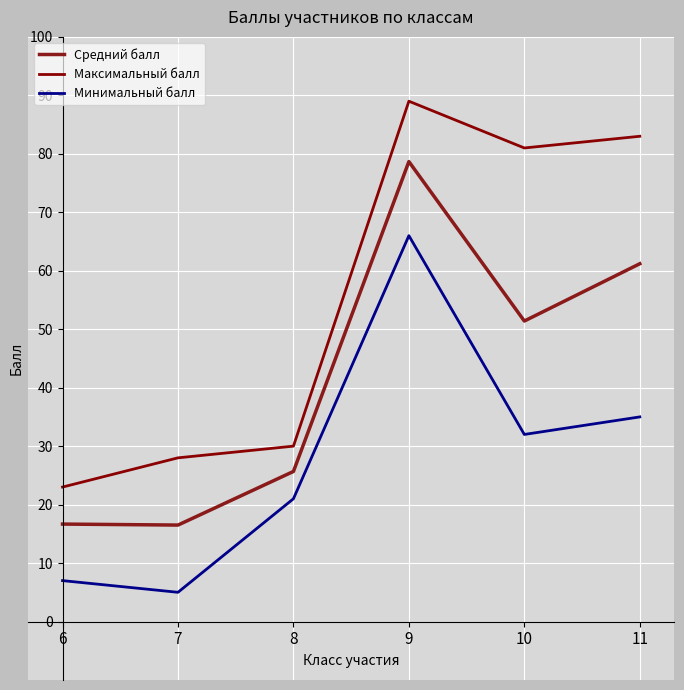

List the series in order of their overall mean, lowest first.

Минимальный балл, Средний балл, Максимальный балл